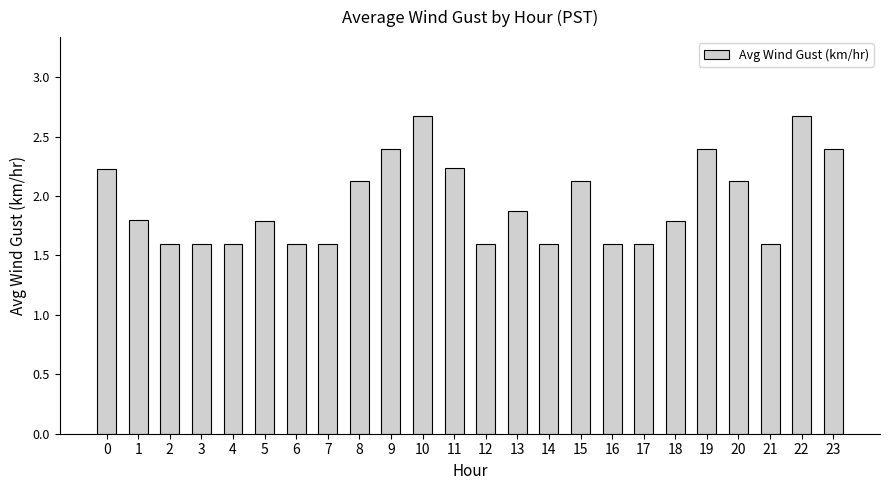

What is the greatest value displayed?

2.7